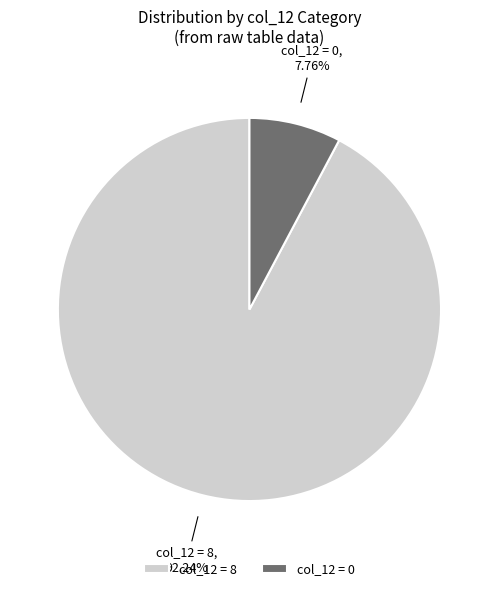

Which category has the biggest portion of the pie?

col_12 = 8